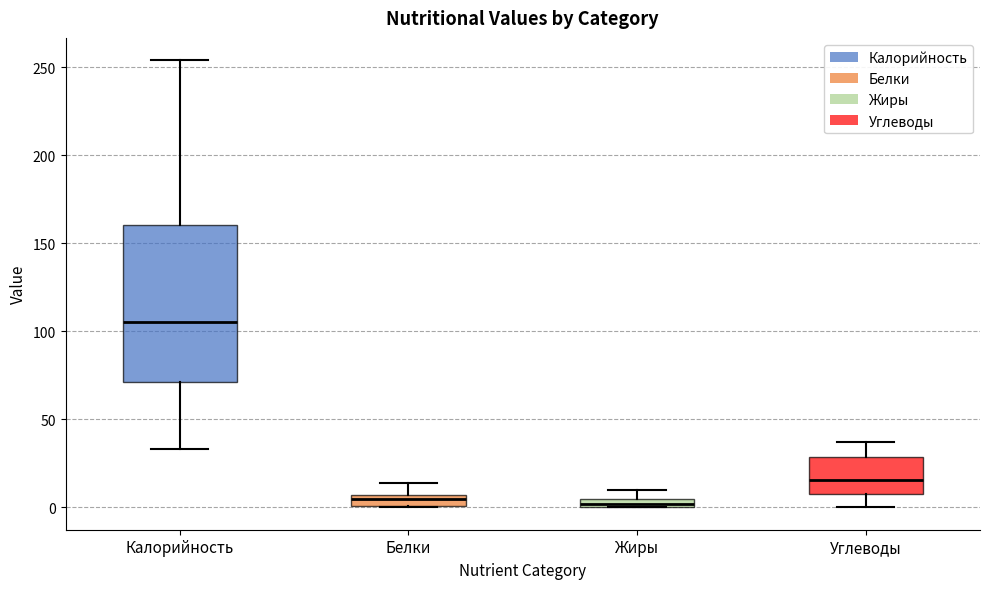

Where does the median line of the box for Калорийность sit on the y-axis? The values are not printed on the chart, so give them approximately, as read against the axis.

105